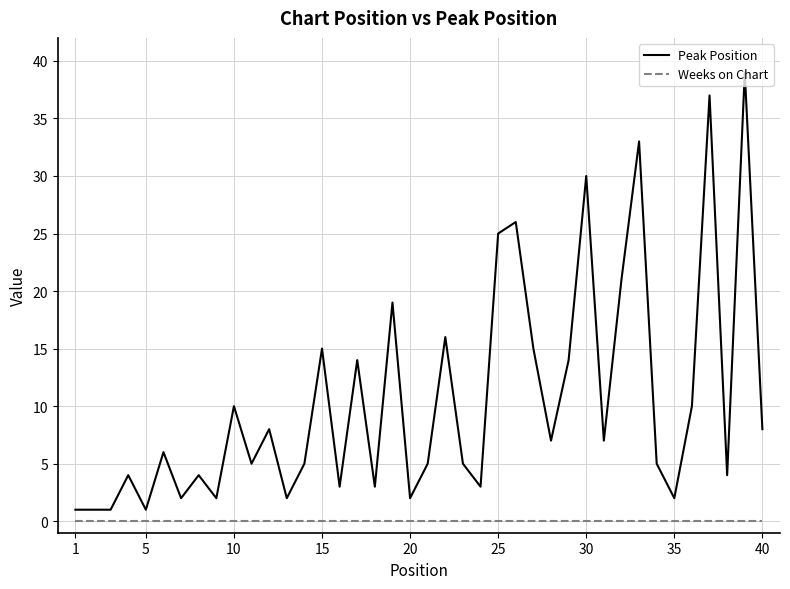

Is this an area chart (filled region under the line)?

No